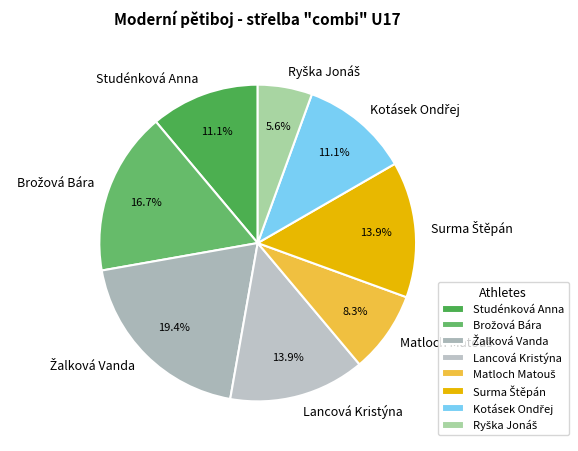

Does Lancová Kristýna account for over 50% of the chart?

No